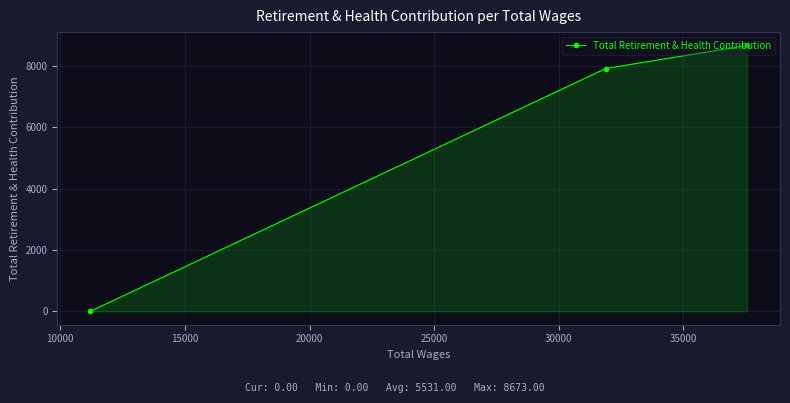

What is the difference between the maximum and minimum values?

8673